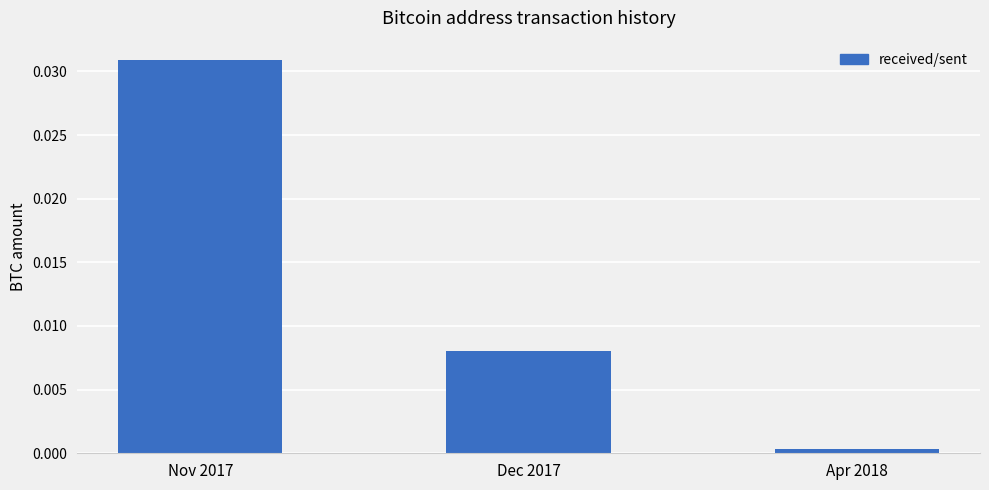

At which label is the value closest to 0?

Apr 2018